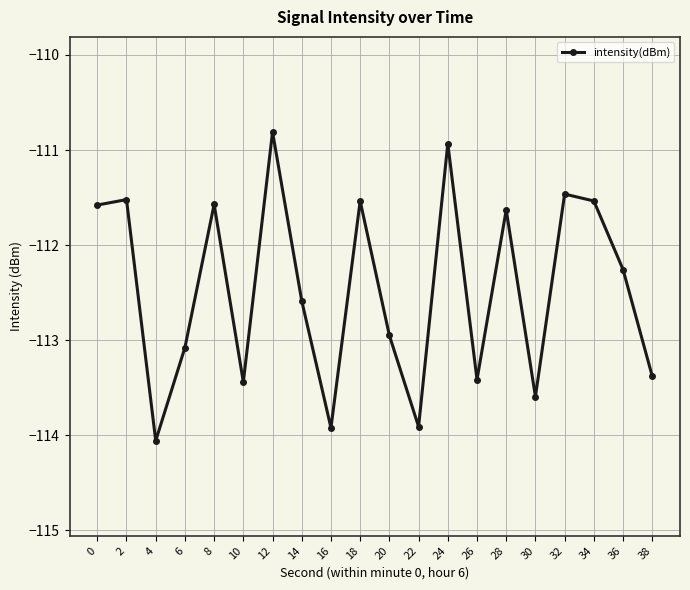

What is the maximum value shown in the chart?

-110.8